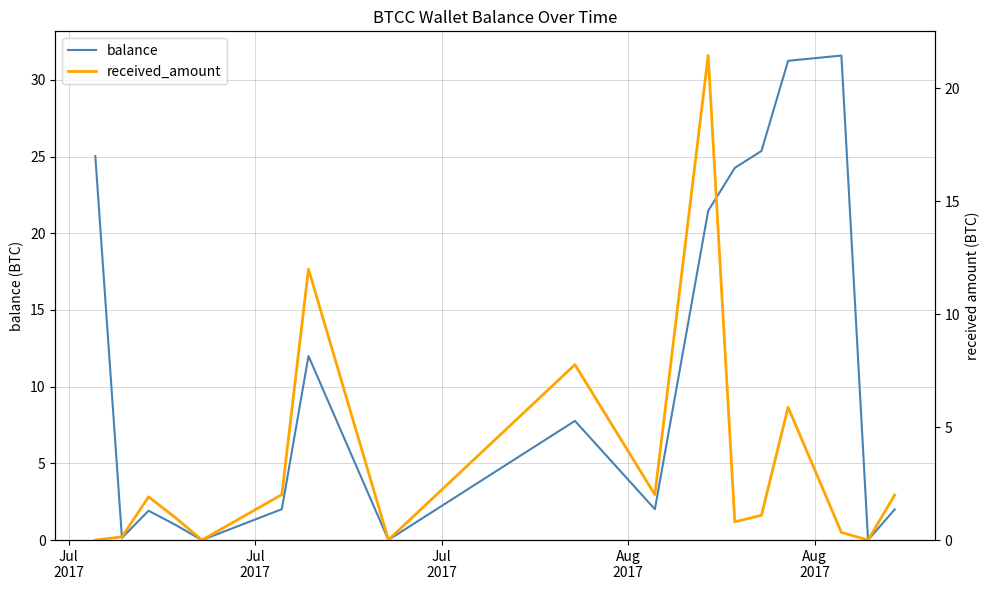

How many data points in balance are less than 2?

7